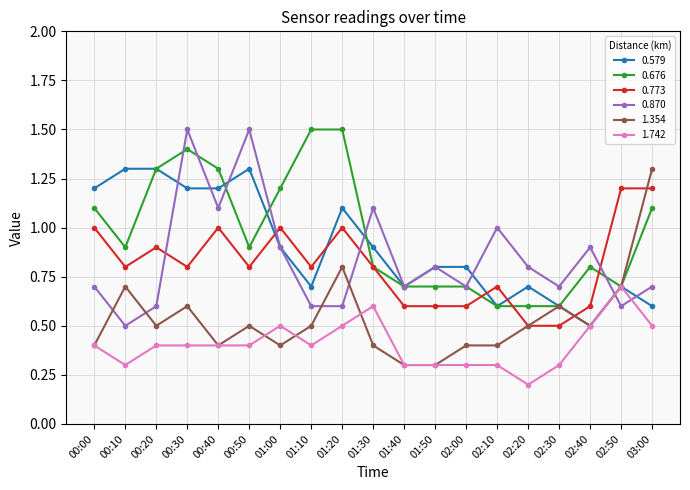

Which series has the largest total across all categories?

0.676